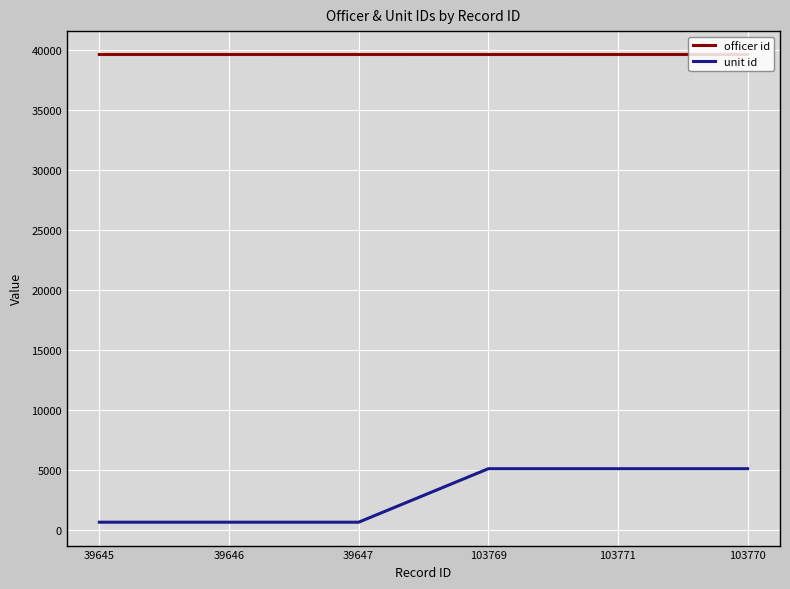

What is the difference between the maximum and minimum values in the unit id series?

4456